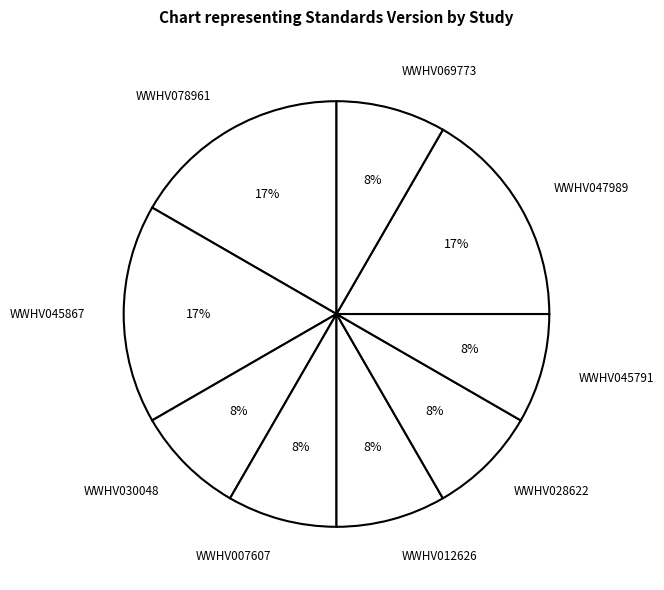

The WWHV012626 slice represents 1% of the pie. True or false?

False